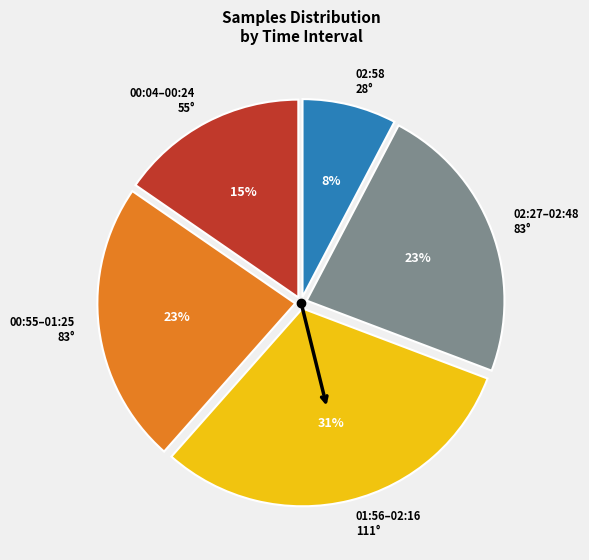

Is there any slice that represents more than half of the pie?

No